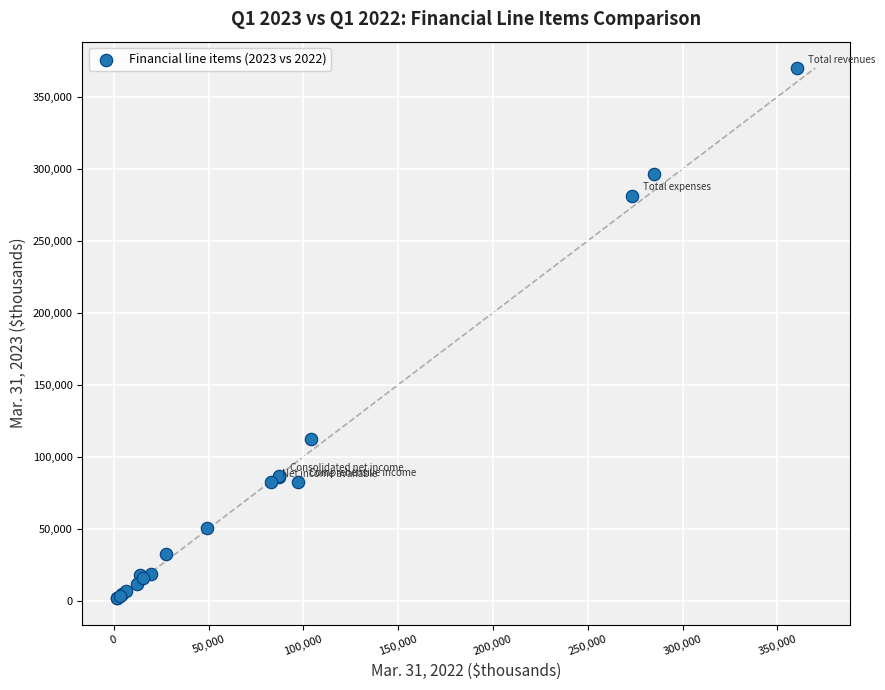

What Y value in the scatter plot is closest to 186020?

112483